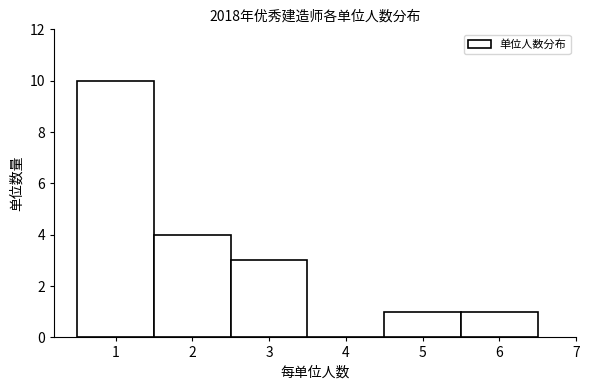

Over which range of the x-axis is the bar tallest?

0.5 to 1.5